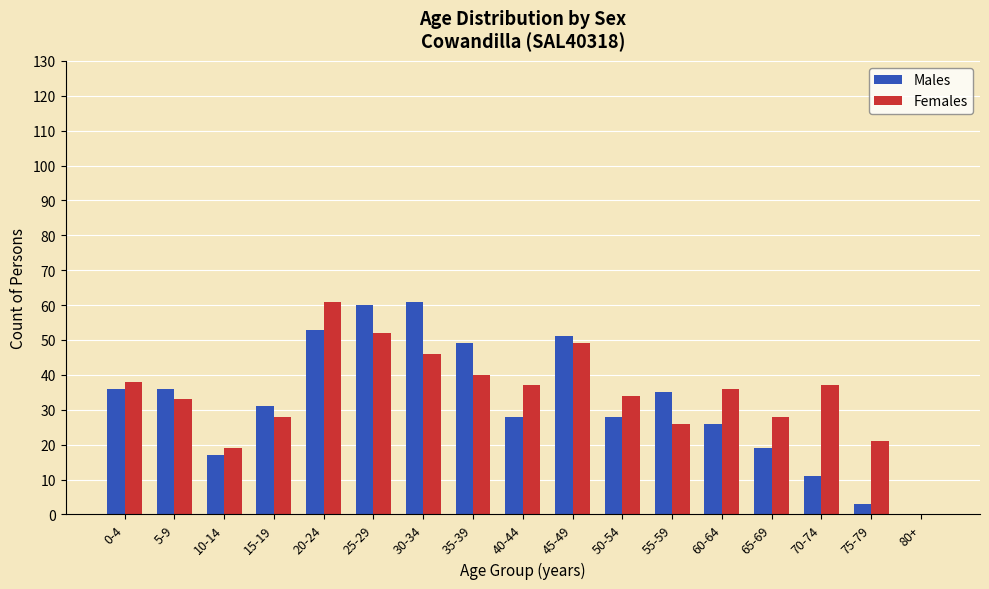

What is the difference between the Females values at 70-74 and 75-79?

16